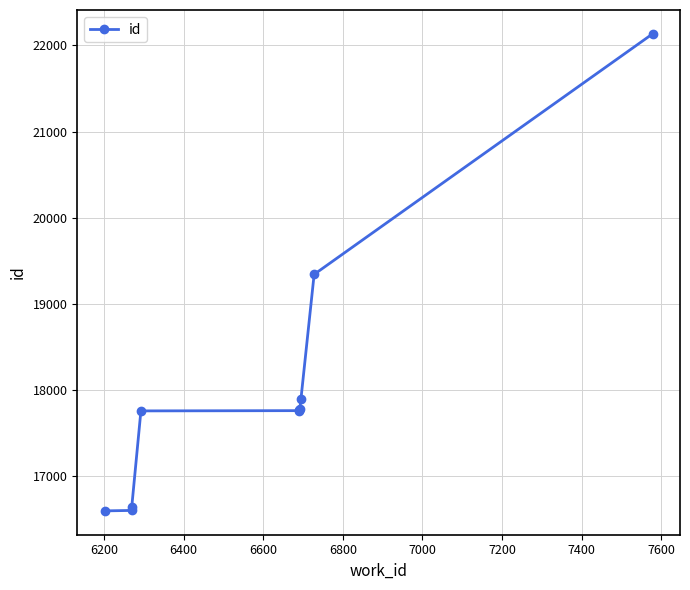

How many lines are shown in the chart?

1